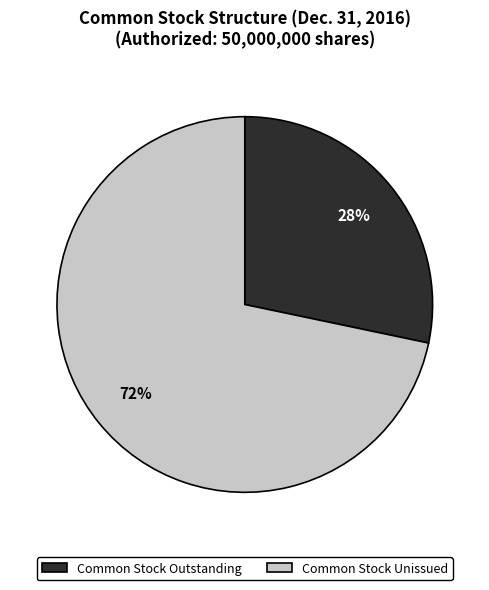

How many slices are in this pie chart?

2